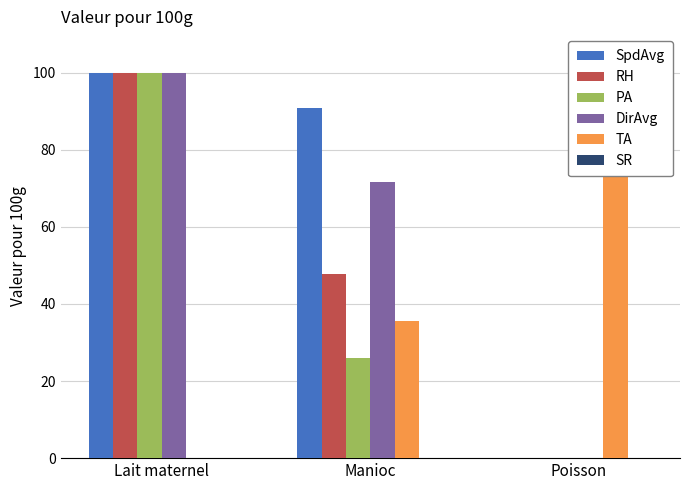

How many values in the TA series are below 35?

1